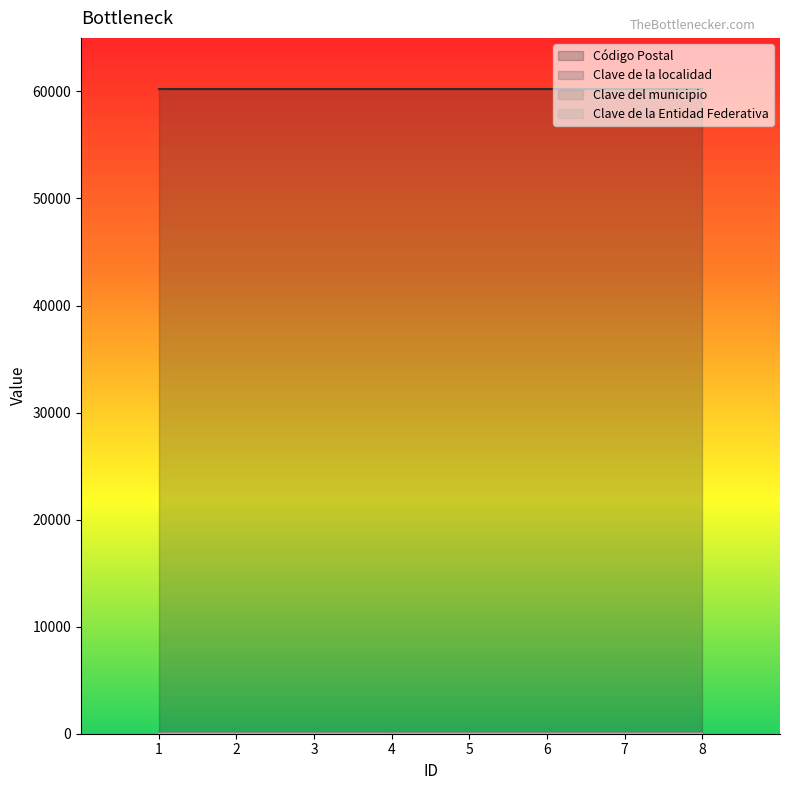

What is the value of the Clave de la Entidad Federativa point at the 4th from the left?

16